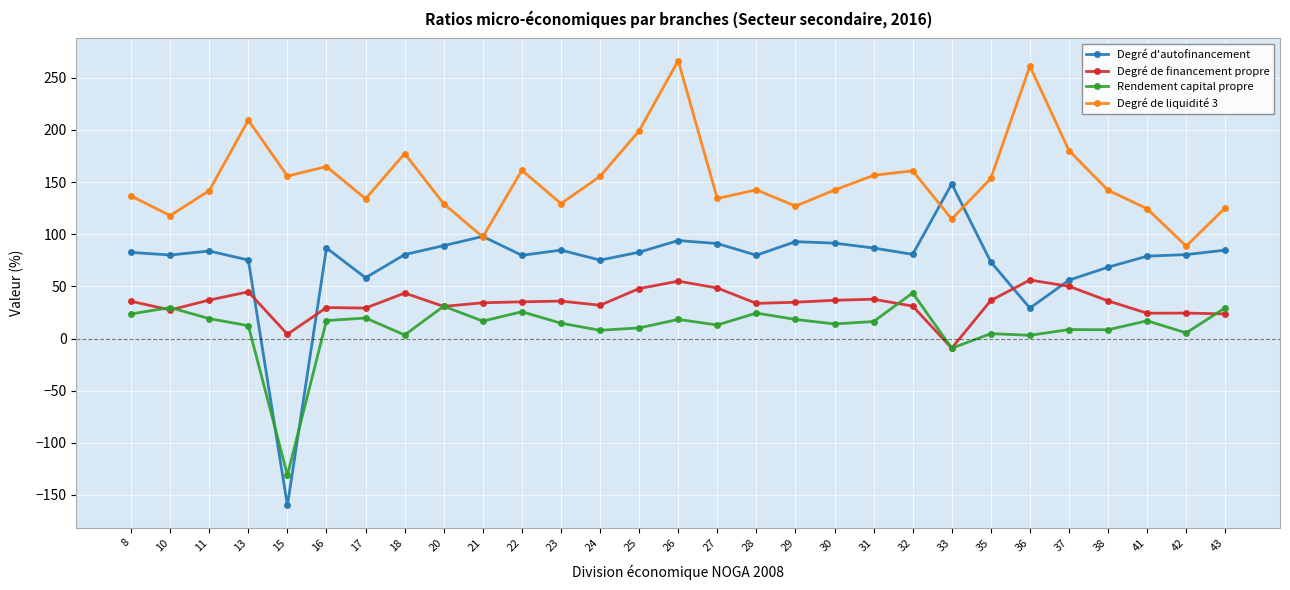

Which series changed the most between 20 and 36?

Degré de liquidité 3